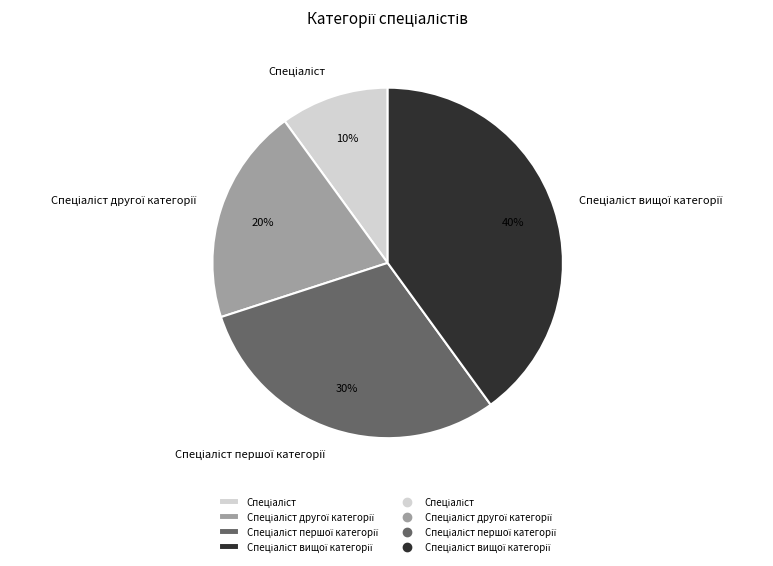

Is there any slice that represents more than half of the pie?

No